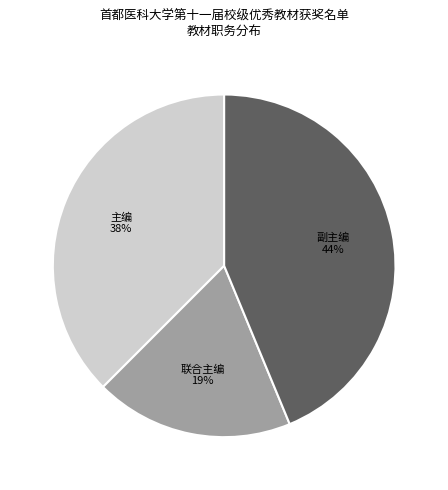

To the nearest percent, what is the difference between the largest and smallest slice percentages?

25%